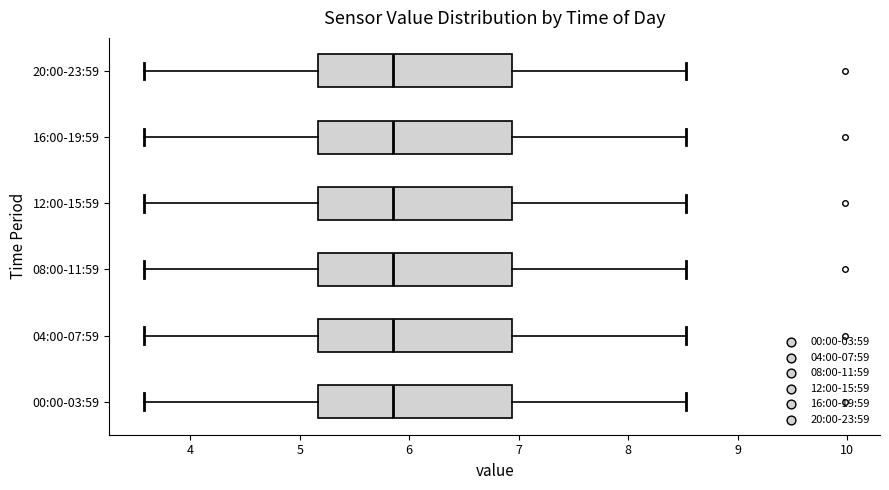

Reading bottom to top, read every box against the x-axis: the position of its median line, the range the box covers, and the ends of its whiskers. The values are not printed on the chart, so give them approximately, as read against the axis.

00:00-03:59: median 5.9, box 5.2 to 6.9, whiskers 3.6 to 8.5
04:00-07:59: median 5.9, box 5.2 to 6.9, whiskers 3.6 to 8.5
08:00-11:59: median 5.9, box 5.2 to 6.9, whiskers 3.6 to 8.5
12:00-15:59: median 5.9, box 5.2 to 6.9, whiskers 3.6 to 8.5
16:00-19:59: median 5.9, box 5.2 to 6.9, whiskers 3.6 to 8.5
20:00-23:59: median 5.9, box 5.2 to 6.9, whiskers 3.6 to 8.5